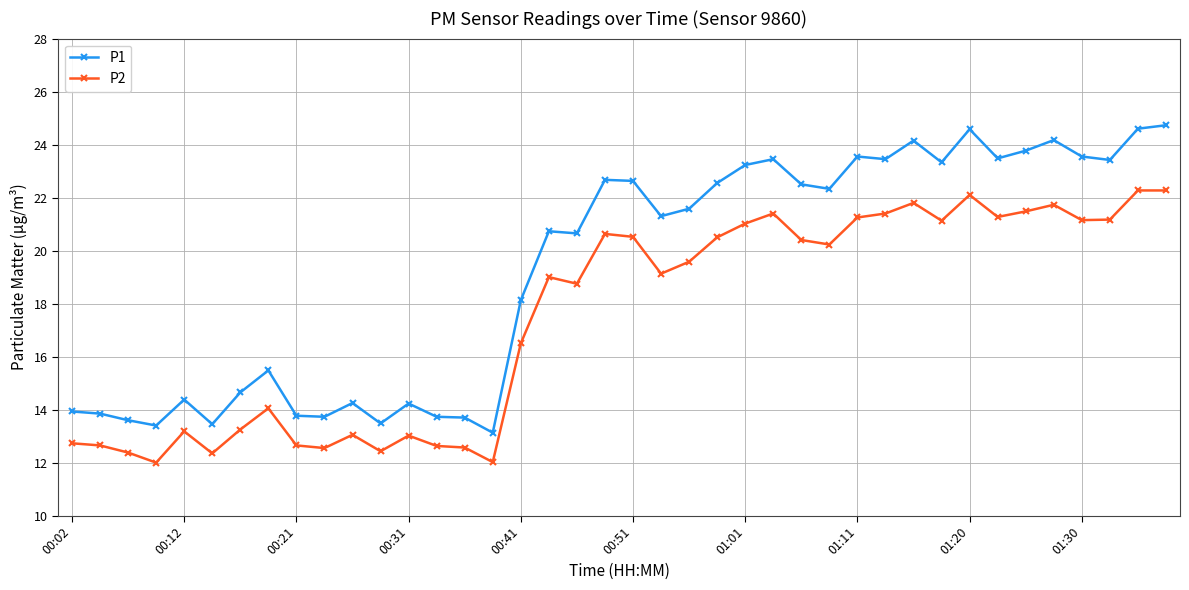

Which series has the largest range (max minus min)?

P1